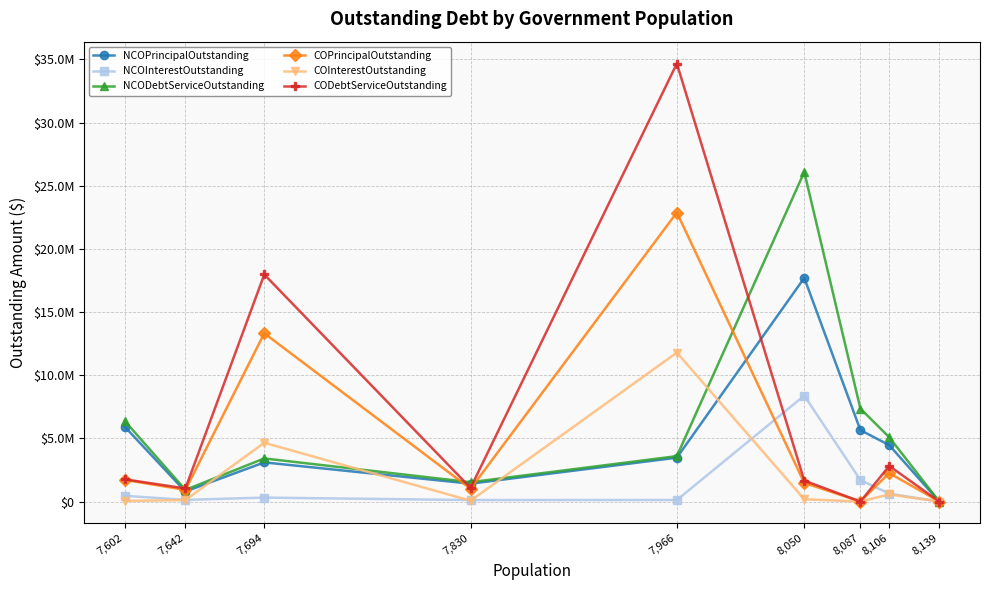

The value of COPrincipalOutstanding at 7,642 is 1248170.8. True or false?

False